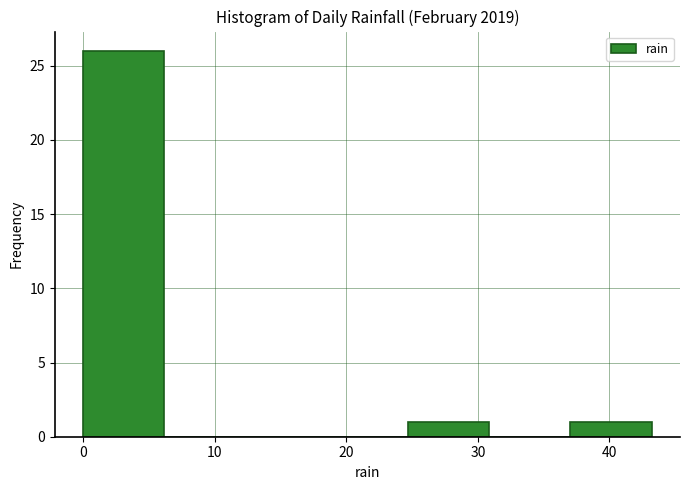

Reading left to right, transcribe this chart: for each bar, give the range it covers on the x-axis and its height. Neither the bar edges nor the heights are printed on the chart, so give them approximately, as read against the axes.

0 to 6: 26
6 to 12: 0
12 to 19: 0
19 to 25: 0
25 to 31: 1
31 to 37: 0
37 to 43: 1